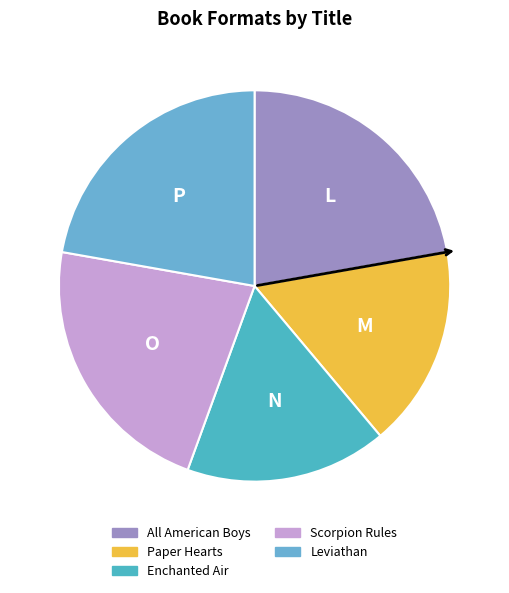

What percentage is the Enchanted Air slice, to the nearest percent?

17%